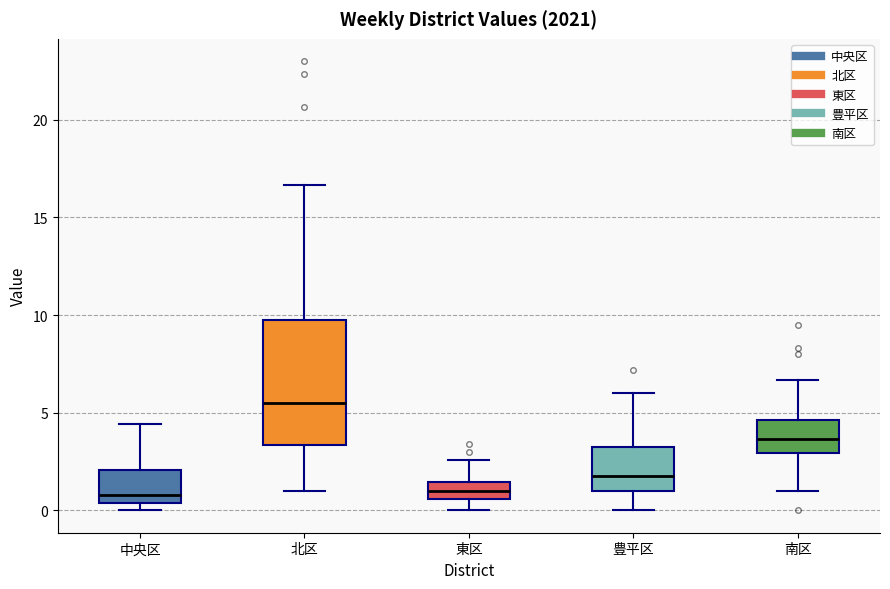

Which box is the tallest, from its lower edge to its upper edge?

北区